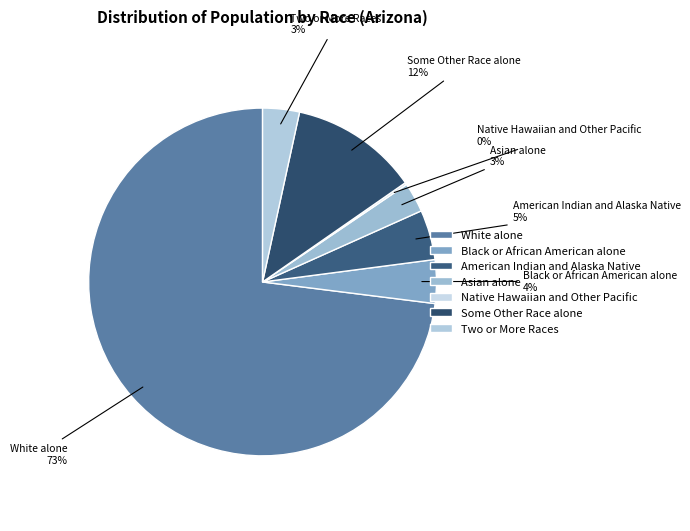

Is it true that Some Other Race alone is 12% of the pie?

True